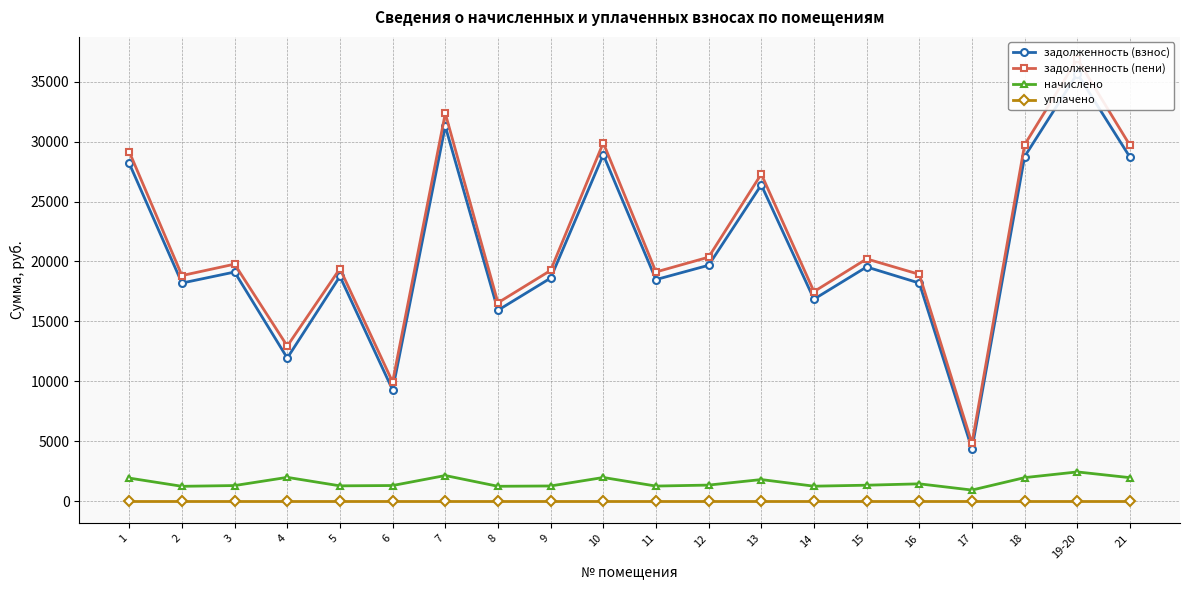

What position from the right is 2?

19